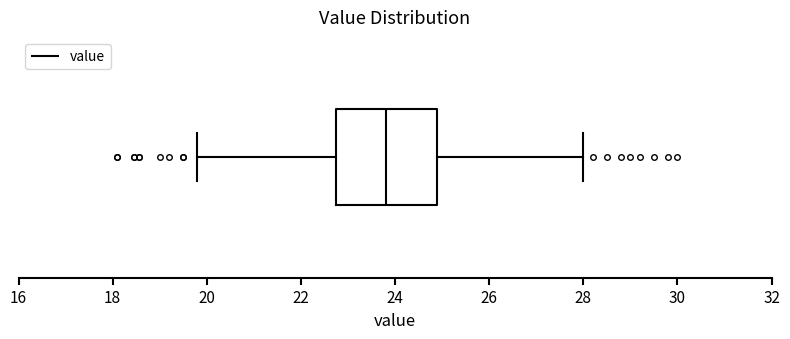

Read this box plot against the x-axis: the position of the median line, the range covered by the box, and the ends of both whiskers. The values are not printed on the chart, so give them approximately, as read against the axis.

median 23.8, box 22.8 to 24.8, whiskers 19.8 to 28.0